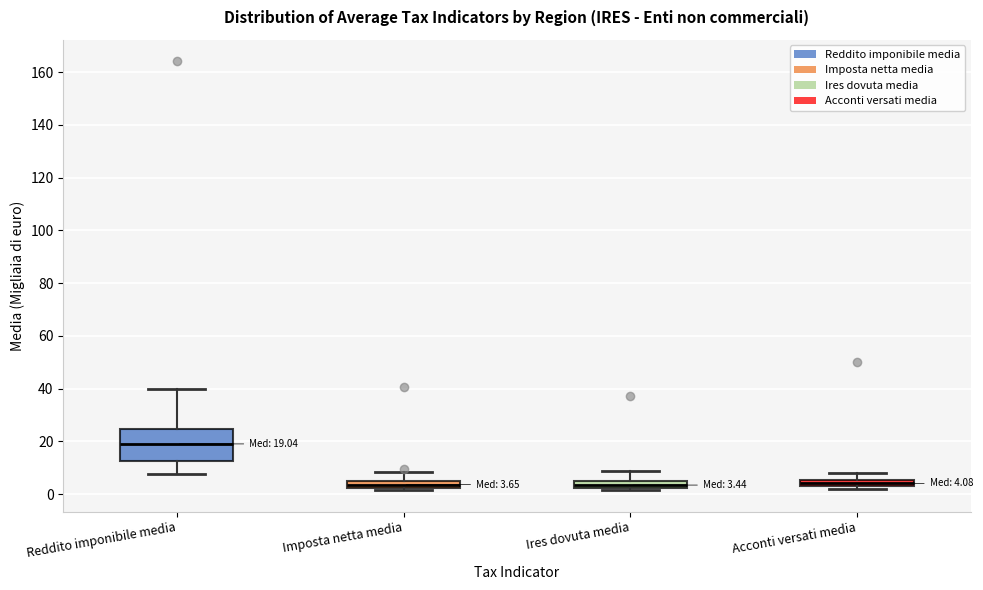

Which box is the tallest, from its lower edge to its upper edge?

Reddito imponibile media